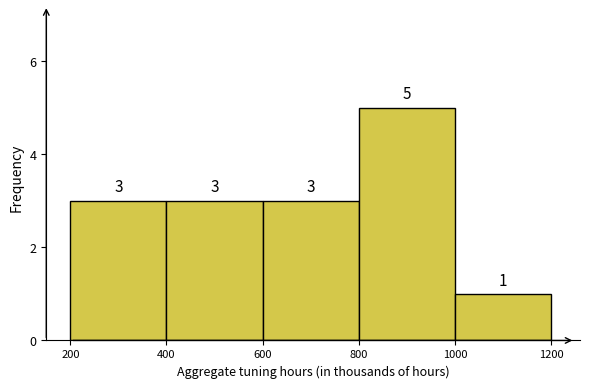

Reading left to right, transcribe this chart: for each bar, give the range it covers on the x-axis and its height.

200 to 400: 3
400 to 600: 3
600 to 800: 3
800 to 1000: 5
1000 to 1200: 1